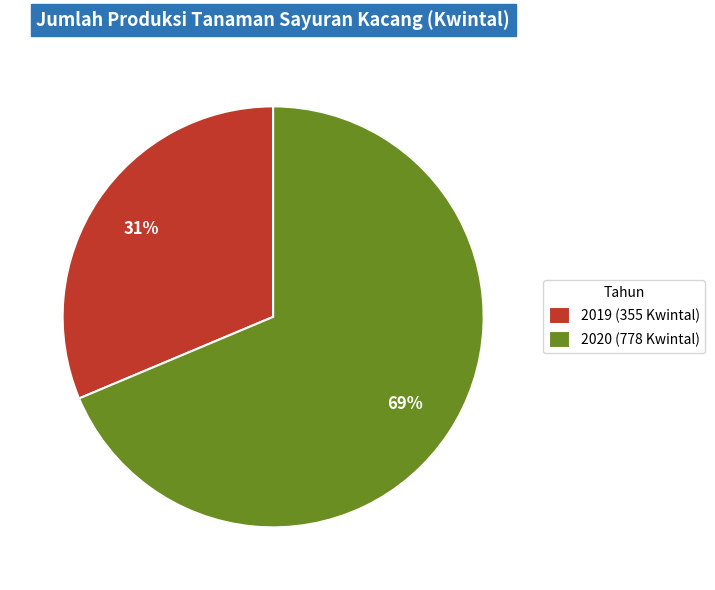

Does 2020 (778 Kwintal) account for over 50% of the chart?

Yes